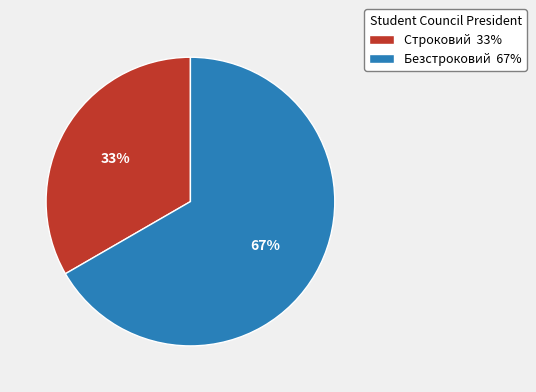

Do Безстроковий 67% and Строковий 33% together represent more than half of the pie?

Yes